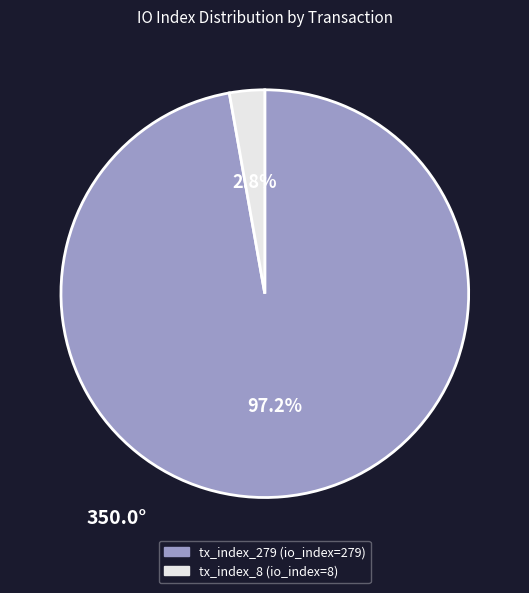

Between tx_index_8 and tx_index_279, which is larger?

tx_index_279